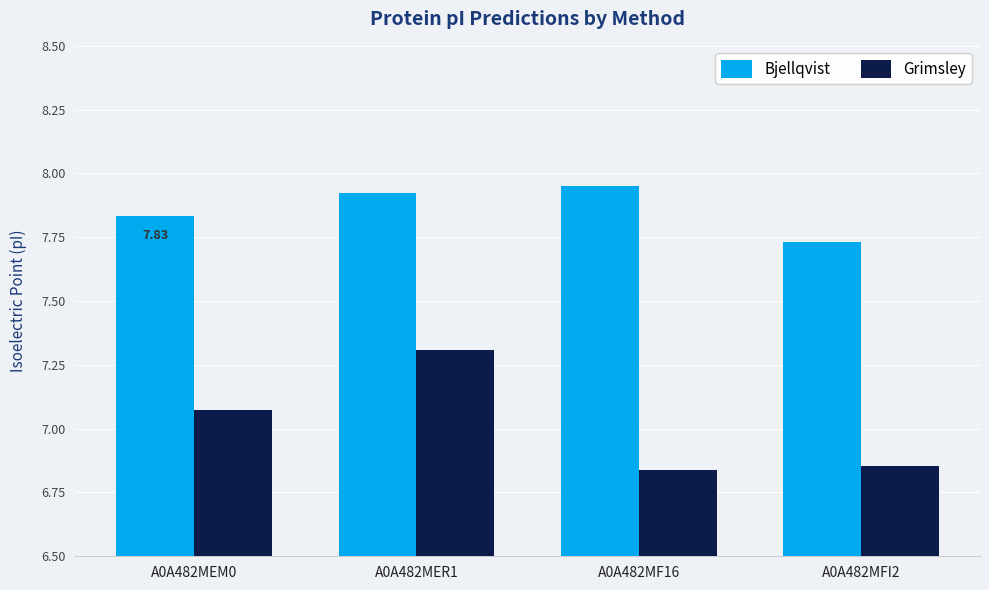

List the series in order of their peak value, highest first.

Bjellqvist, Grimsley